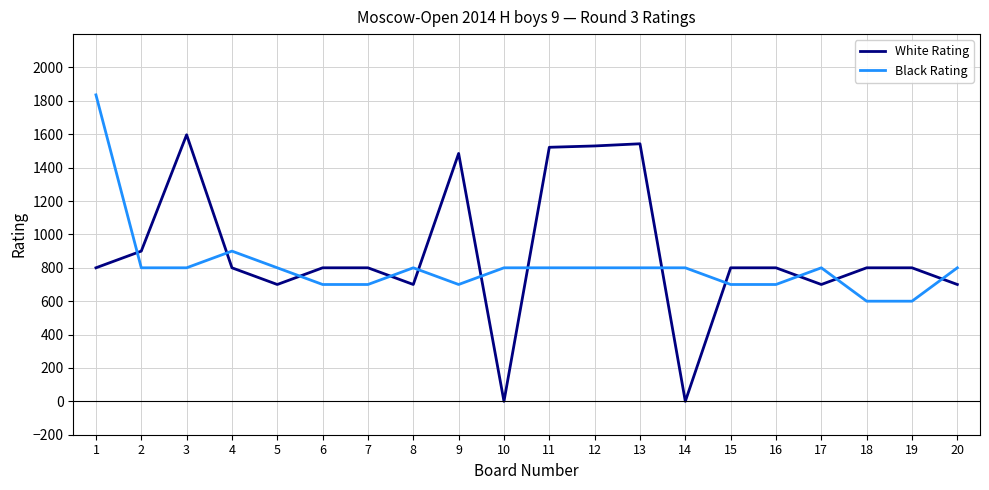

Where do White Rating and Black Rating first cross each other?

1 and 2